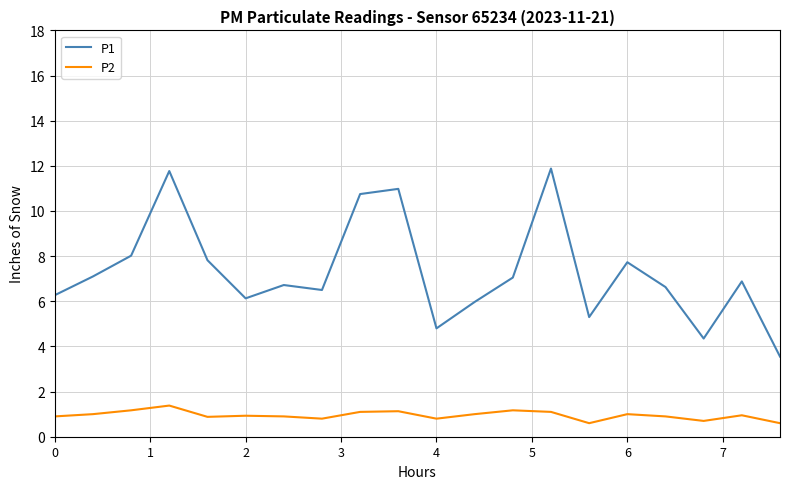

What is the greatest value displayed?

11.9